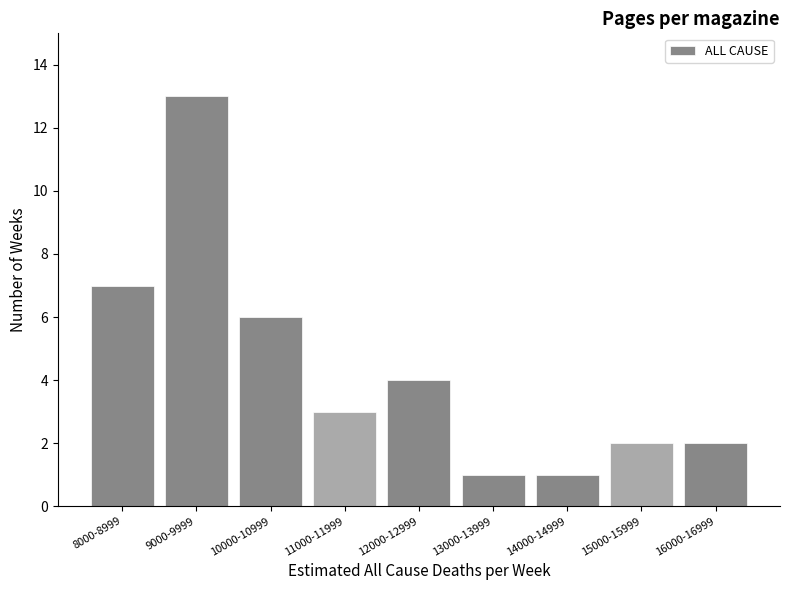

Reading left to right, what are all the values shown in this chart?

7	13	6	3	4	1	1	2	2